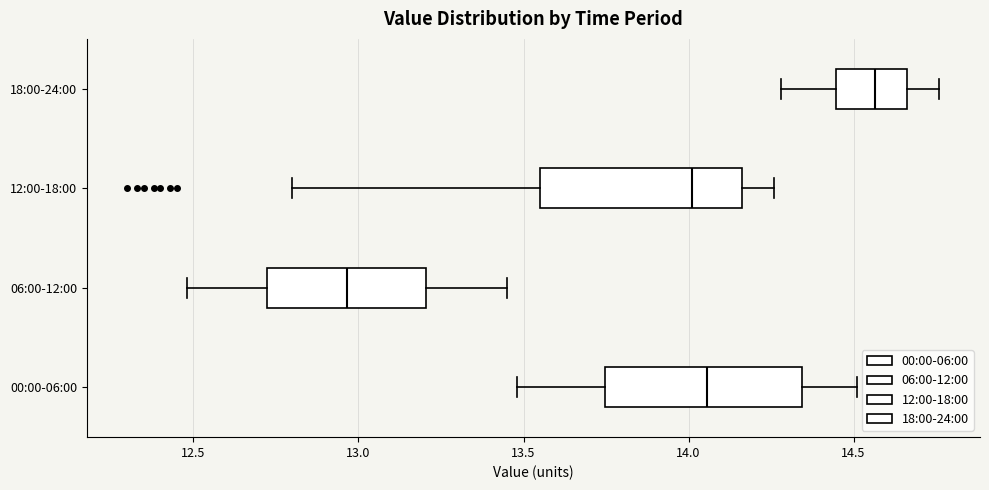

Reading bottom to top, transcribe this box plot: for each box, give where its median line is, the range the box spans, and where its two whiskers end, as read against the x-axis. The values are not printed on the chart, so give them approximately, as read against the axis.

00:00-06:00: median 14.05, box 13.75 to 14.35, whiskers 13.50 to 14.50
06:00-12:00: median 12.95, box 12.70 to 13.20, whiskers 12.50 to 13.45
12:00-18:00: median 14.00, box 13.55 to 14.15, whiskers 12.80 to 14.25
18:00-24:00: median 14.55, box 14.45 to 14.65, whiskers 14.30 to 14.75